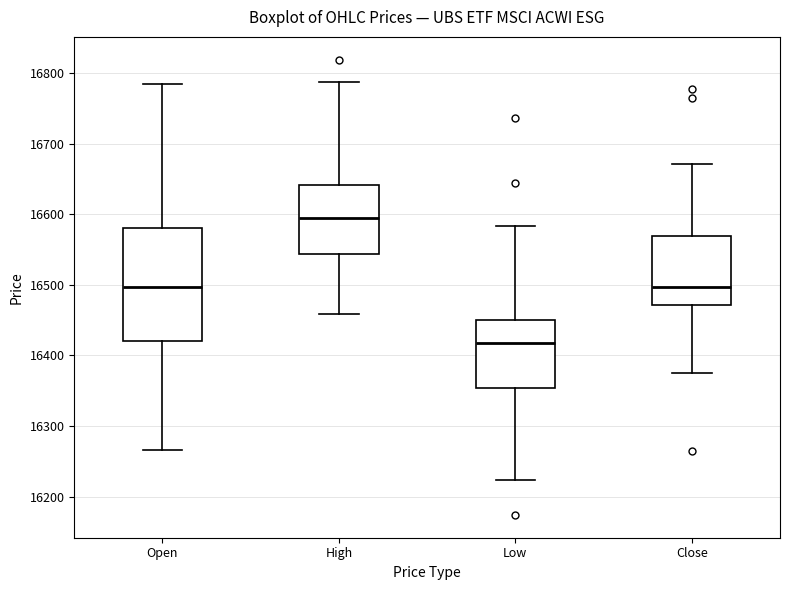

Reading left to right, transcribe this box plot: for each box, give where its median line is, the range the box spans, and where its two whiskers end, as read against the y-axis. The values are not printed on the chart, so give them approximately, as read against the axis.

Open: median 16500, box 16420 to 16580, whiskers 16270 to 16790
High: median 16590, box 16540 to 16640, whiskers 16460 to 16790
Low: median 16420, box 16350 to 16450, whiskers 16220 to 16580
Close: median 16500, box 16470 to 16570, whiskers 16380 to 16670